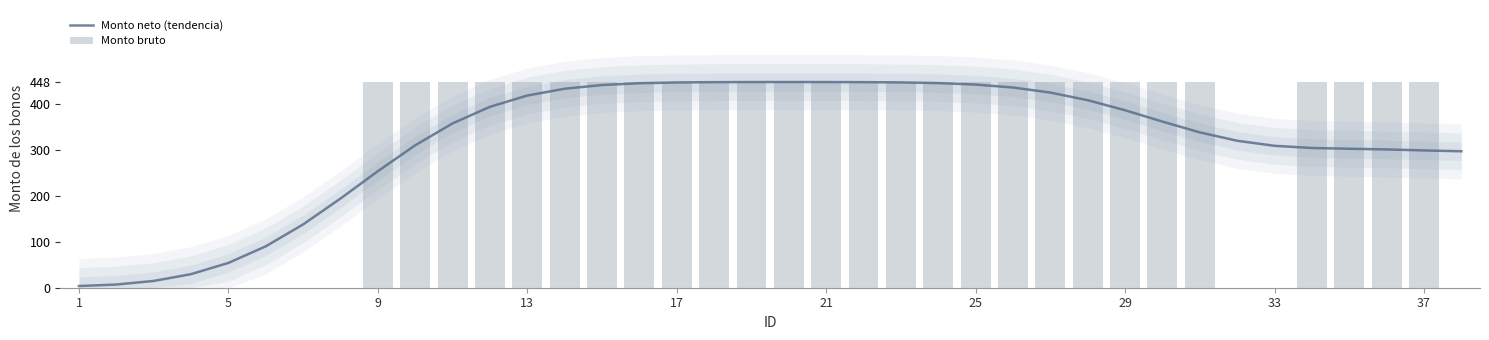

How many values in the Monto neto (tendencia) series are below 362?

19